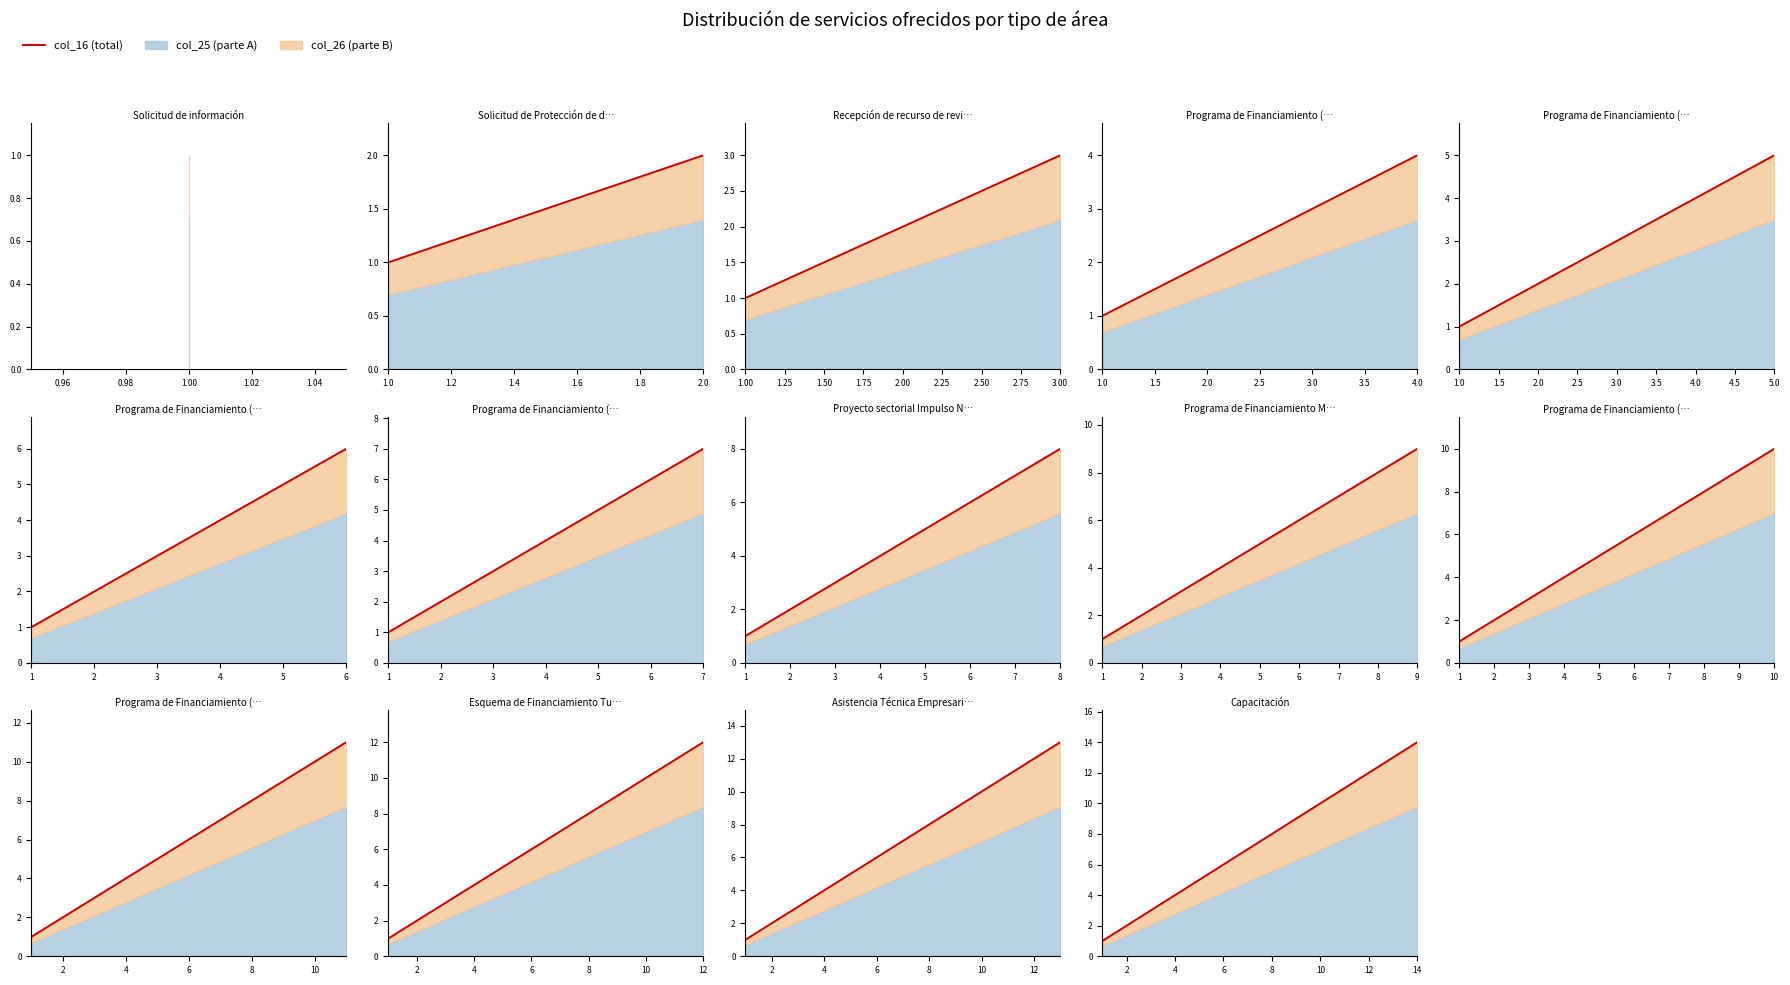

What is the difference between the second highest and minimum values?

12